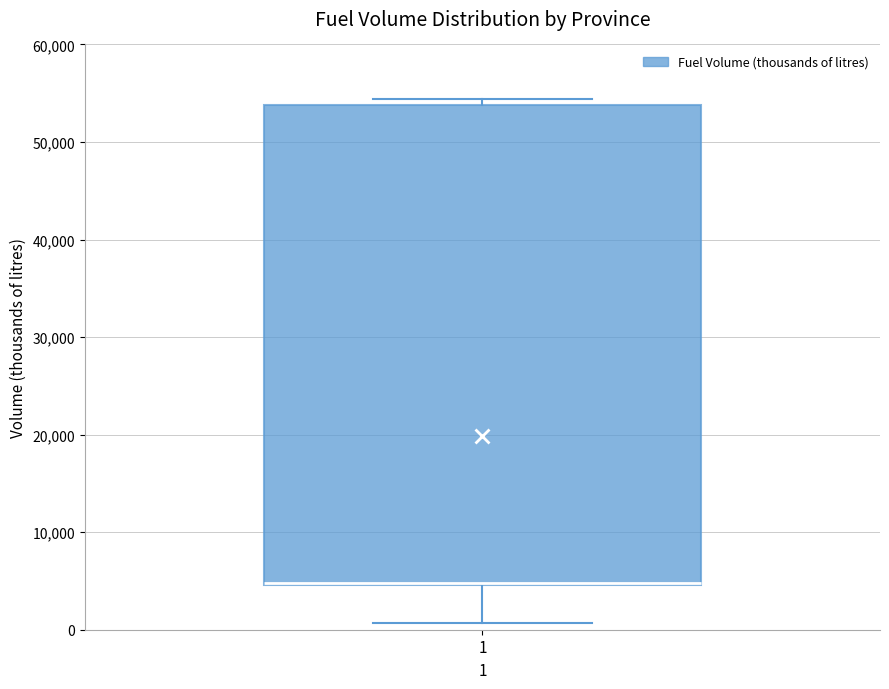

Where is the upper edge of the box at x = 1 on the y-axis? The values are not printed on the chart, so give them approximately, as read against the axis.

54000